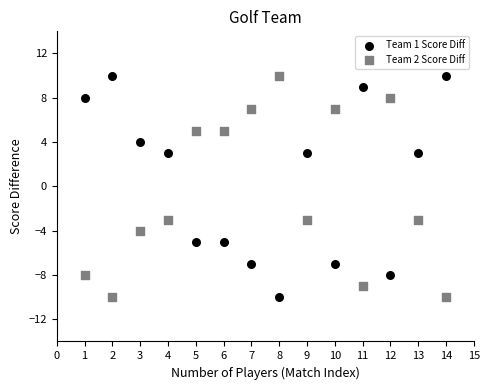

Across all data points, what is the range of X values (max minus min)?

13